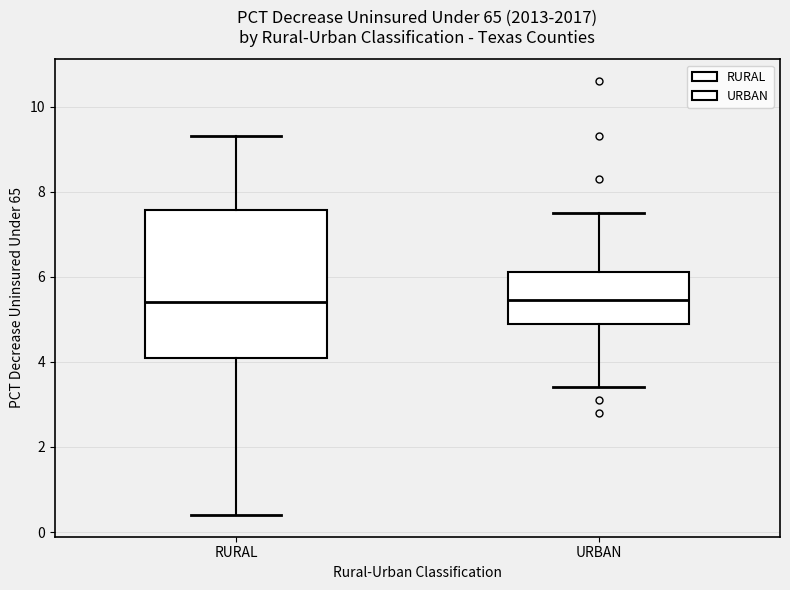

Reading left to right, transcribe this box plot: for each box, give where its median line is, the range the box spans, and where its two whiskers end, as read against the y-axis. The values are not printed on the chart, so give them approximately, as read against the axis.

RURAL: median 5.4, box 4.2 to 7.6, whiskers 0.4 to 9.4
URBAN: median 5.4, box 5.0 to 6.2, whiskers 3.4 to 7.6